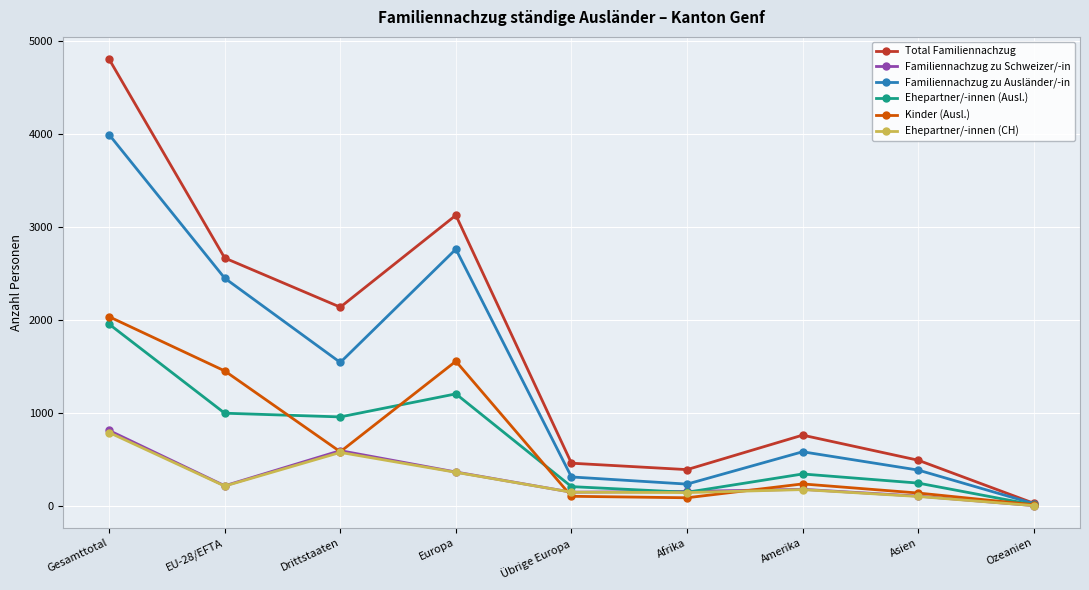

What is the difference between the maximum and minimum values in the Total Familiennachzug series?

4778